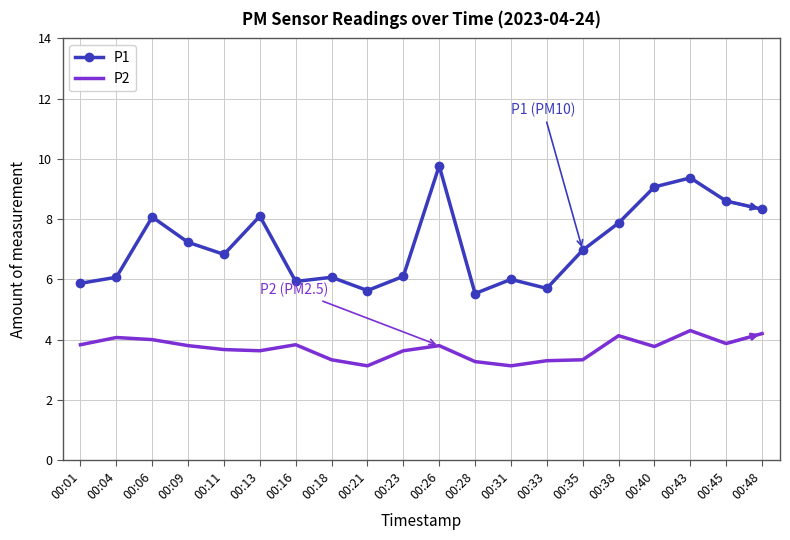

Is it true that P2 equals 7.1 at 00:38?

False